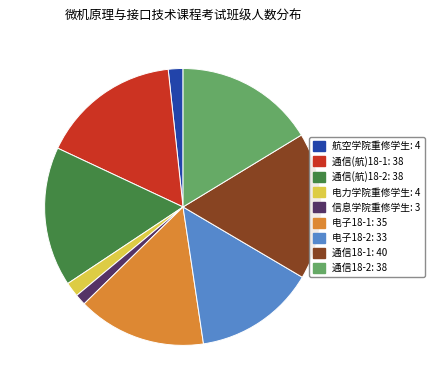

Between 通信18-1 and 通信(航)18-1, which is larger?

通信18-1